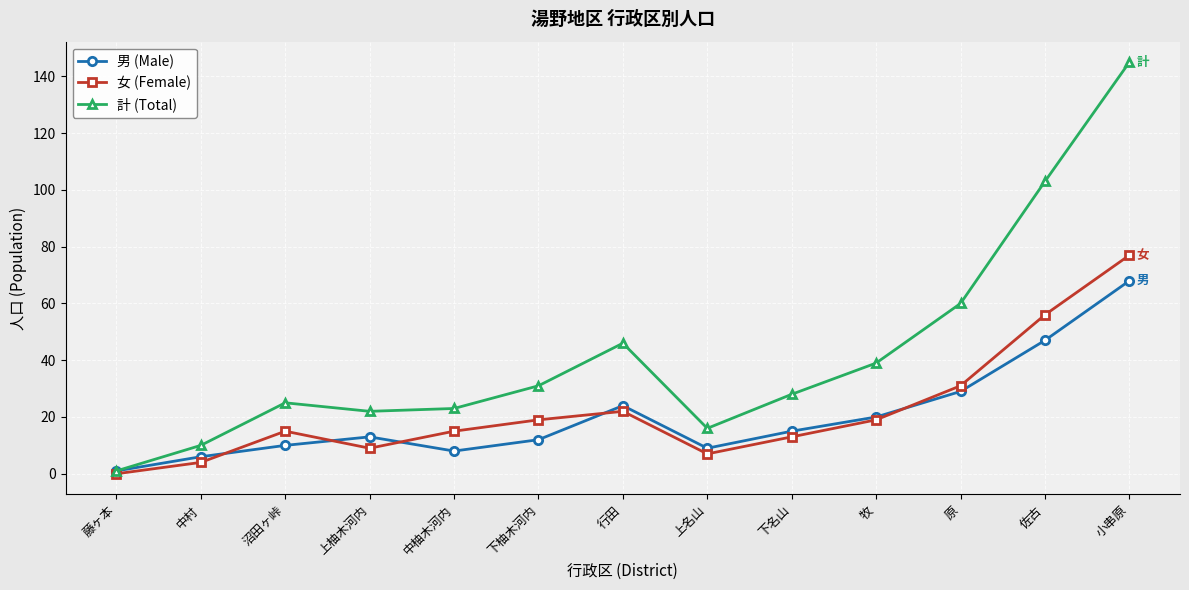

What is the difference between the 計 (Total) values at 中村 and 佐古?

93